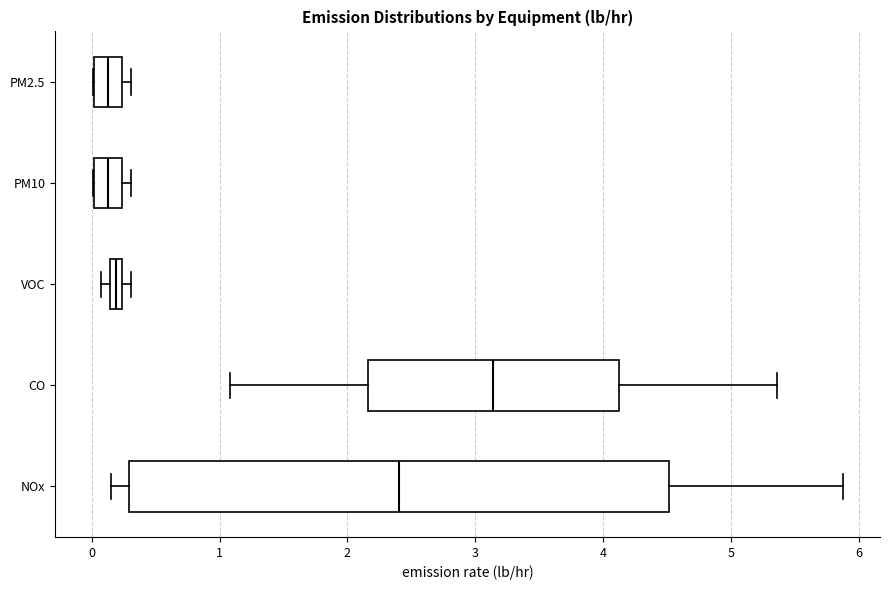

Comparing the boxes themselves (not the whiskers), which one is the widest?

NOx